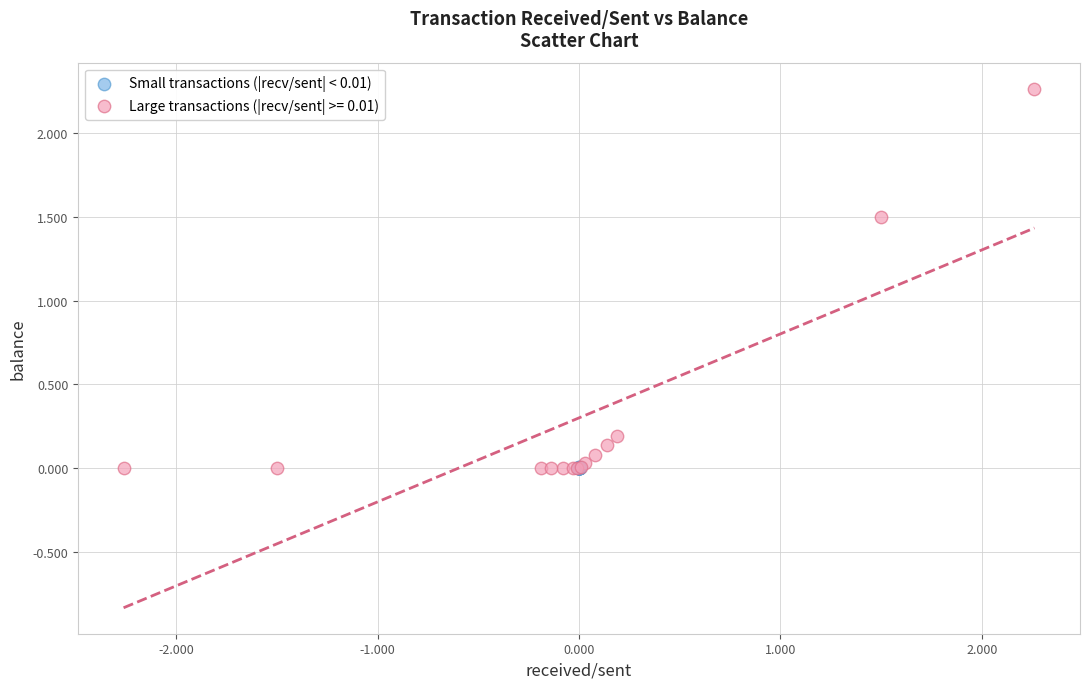

Which series has the largest Y range (max minus min)?

Large transactions (|recv/sent| >= 0.01)